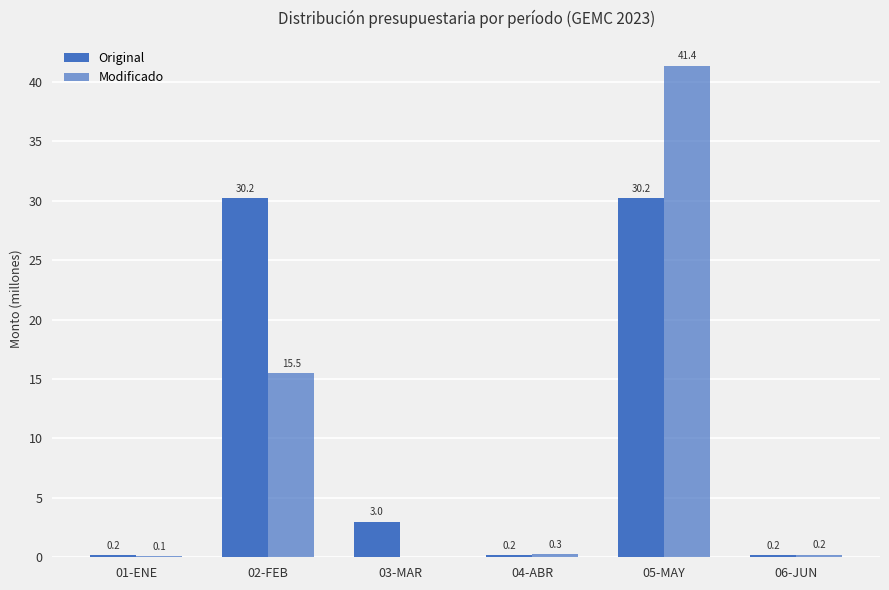

What is the difference between the Original values at 06-JUN and 05-MAY?

30.0